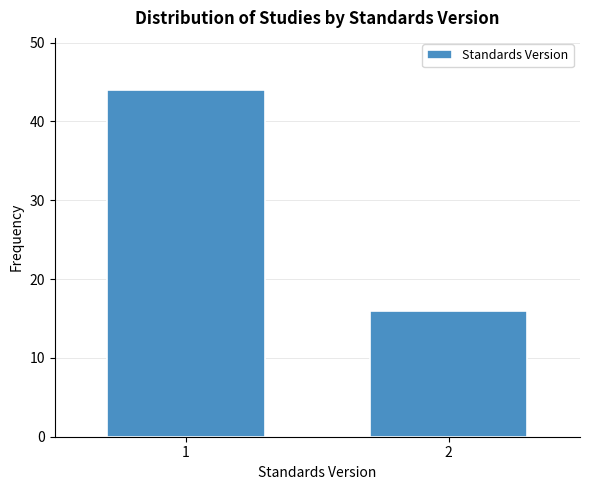

Reading left to right, what are all the values shown in this chart?

44	16